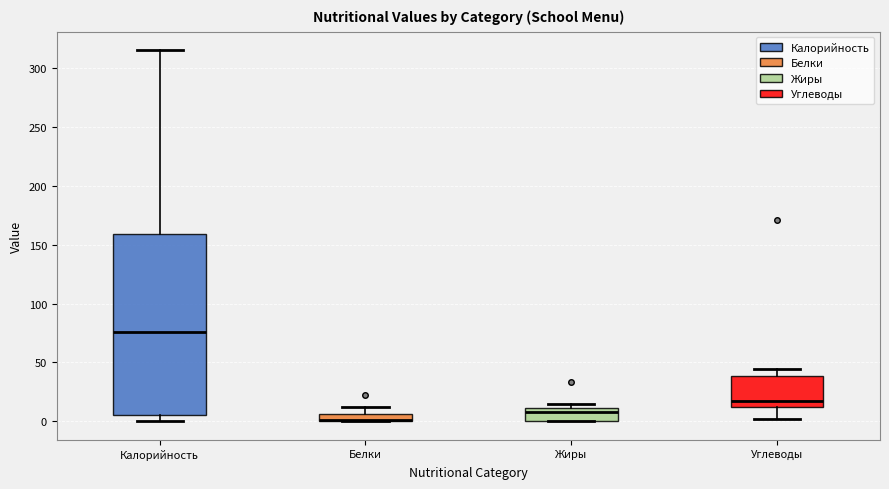

Which box is the tallest, from its lower edge to its upper edge?

Калорийность